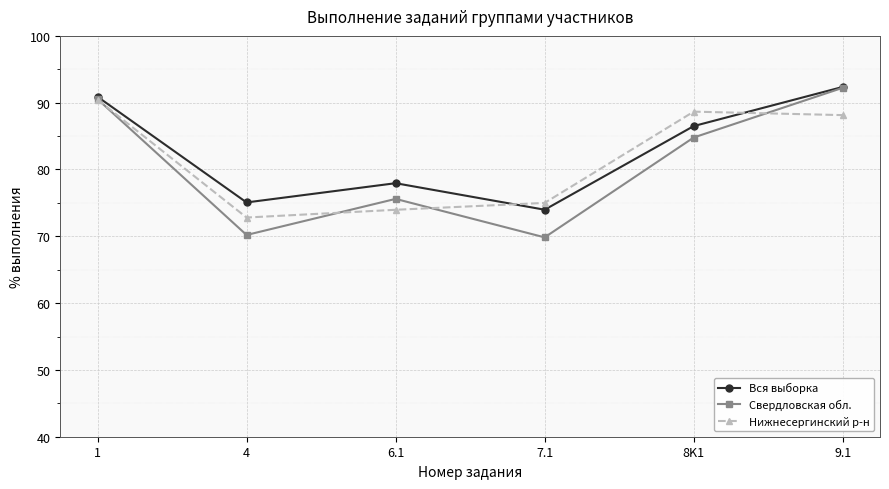

Read the Вся выборка value at 1.

90.9